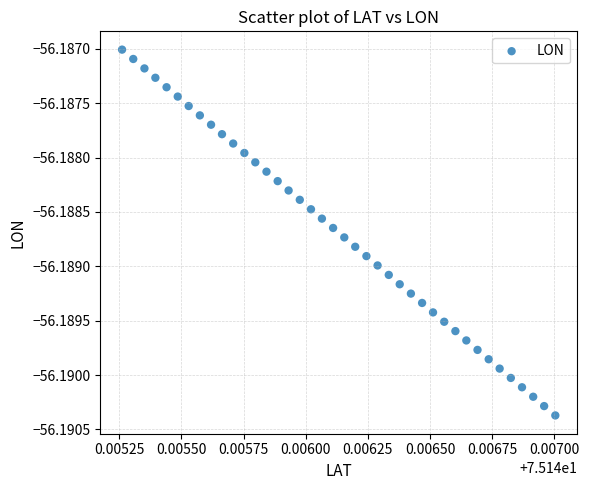

Count the number of points in this scatter plot.

40